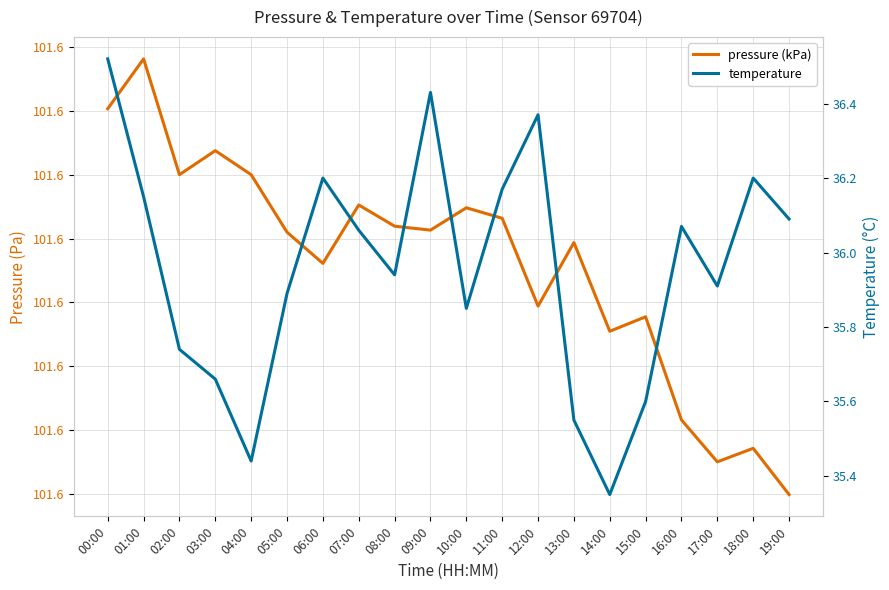

At how many categories does at least one series exceed 39?

20